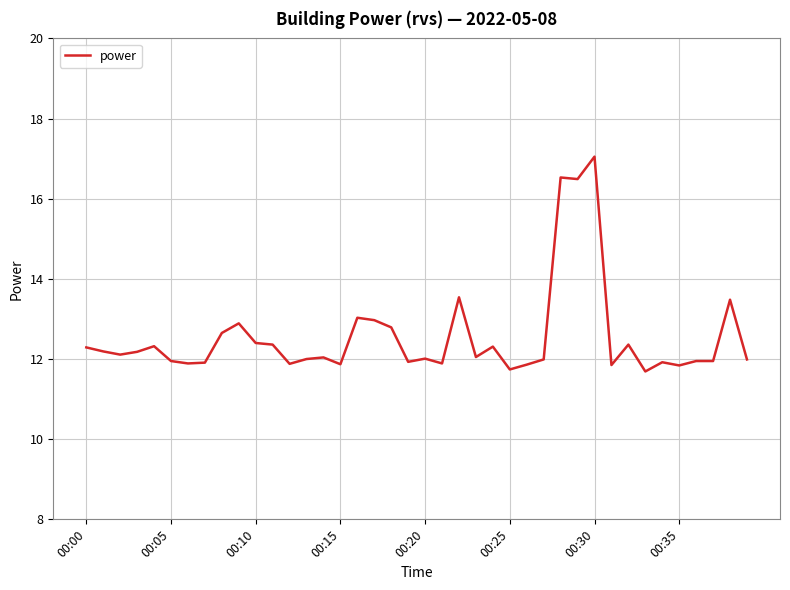

What is the smallest value displayed?

11.7